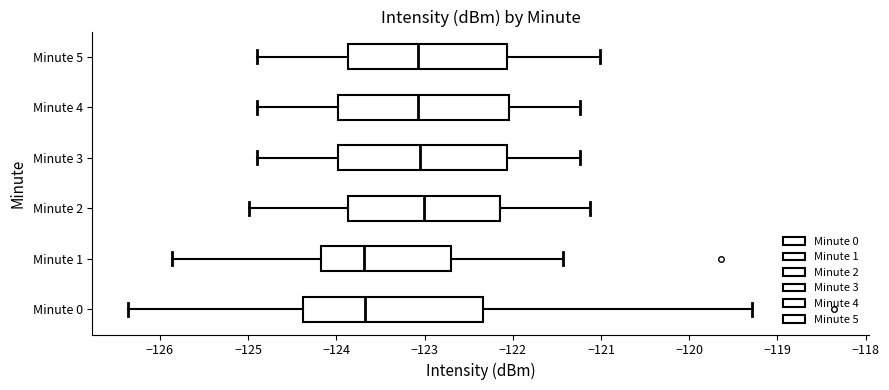

Where is the left edge of the box for Minute 2 on the x-axis? The values are not printed on the chart, so give them approximately, as read against the axis.

-123.9